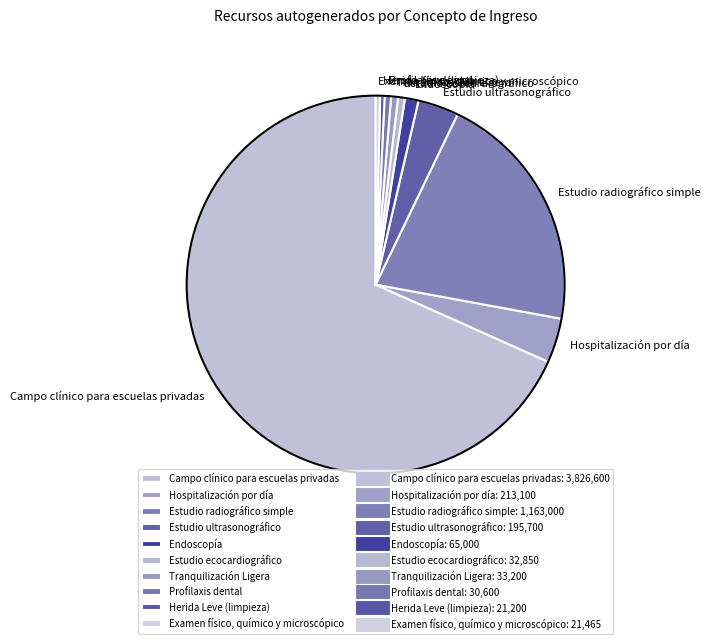

Combined, do Examen físico, químico y microscópico and Herida Leve (limpieza) account for over 50%?

No